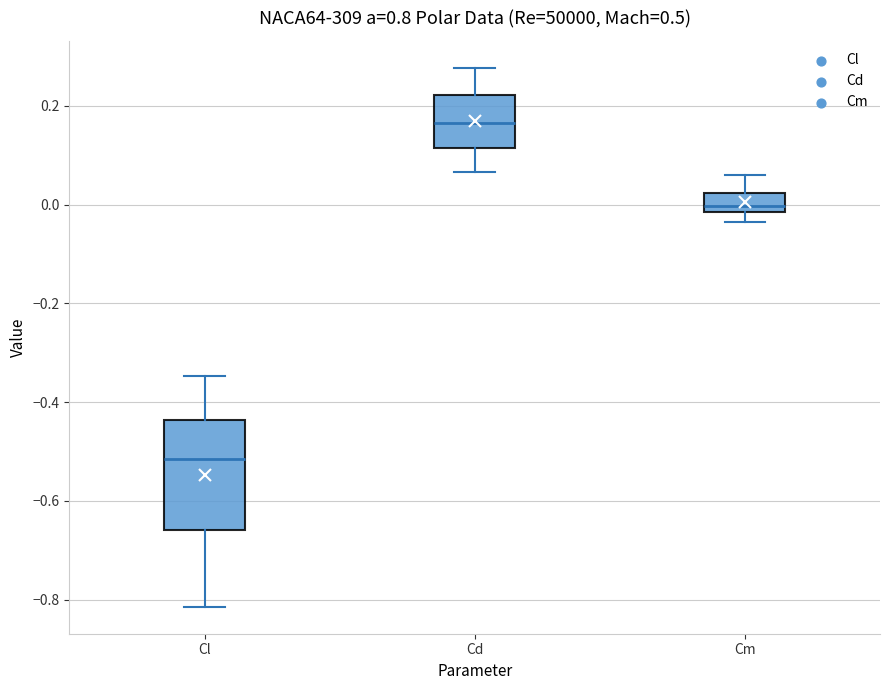

Which box's median line is the highest?

Cd